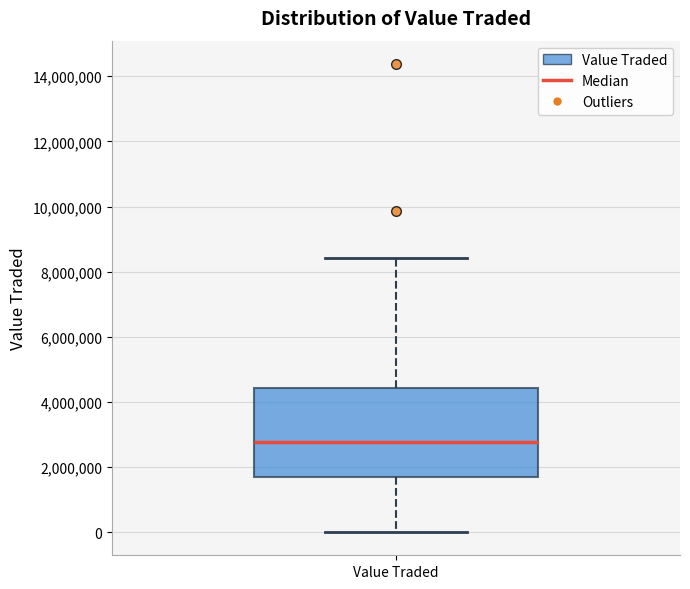

Where does the lower whisker of the box for Value Traded end on the y-axis? The values are not printed on the chart, so give them approximately, as read against the axis.

0